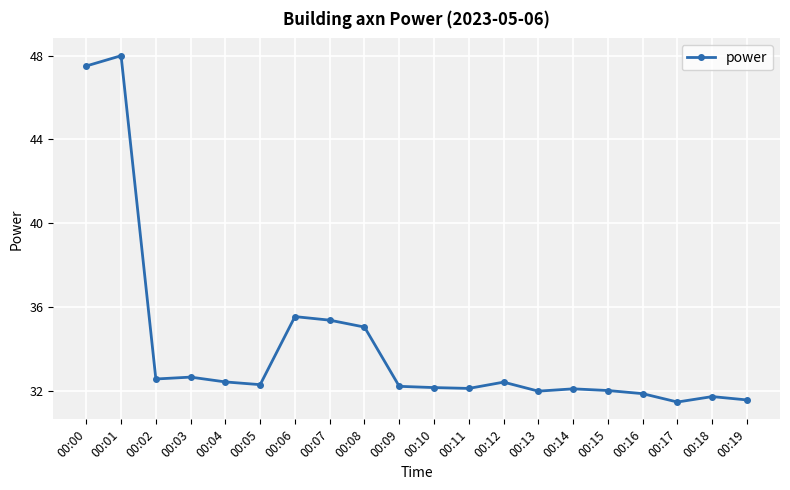

What is the sum of the values at 00:02 and 00:07?

67.9